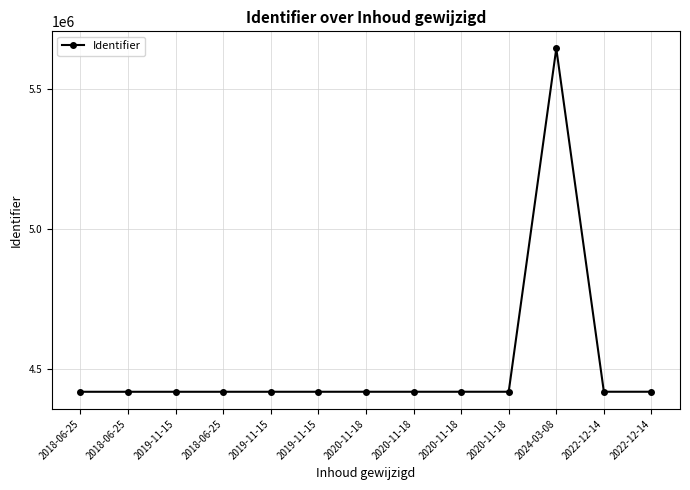

How many lines are shown in the chart?

1